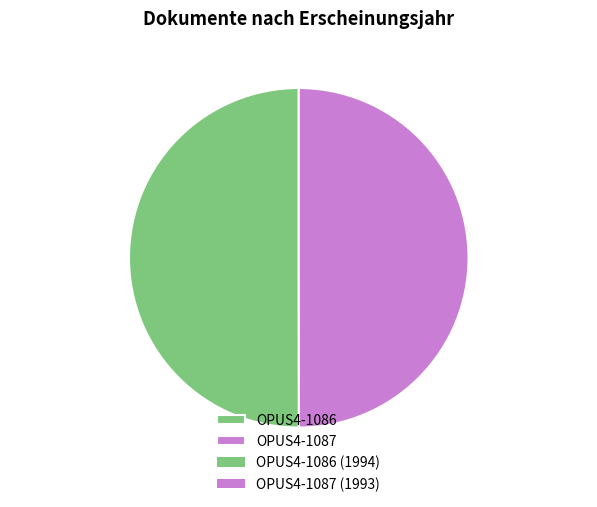

Approximately how many times larger is the value at OPUS4-1087 compared to OPUS4-1086?

1.0